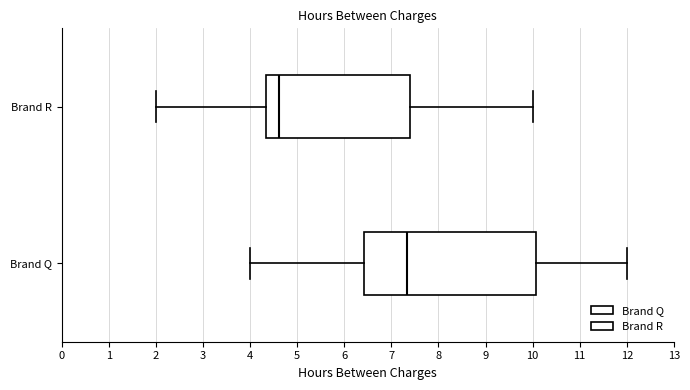

Reading bottom to top, read every box against the x-axis: the position of its median line, the range the box covers, and the ends of its whiskers. The values are not printed on the chart, so give them approximately, as read against the axis.

Brand Q: median 7.3, box 6.4 to 10.1, whiskers 4.0 to 12.0
Brand R: median 4.6, box 4.3 to 7.4, whiskers 2.0 to 10.0